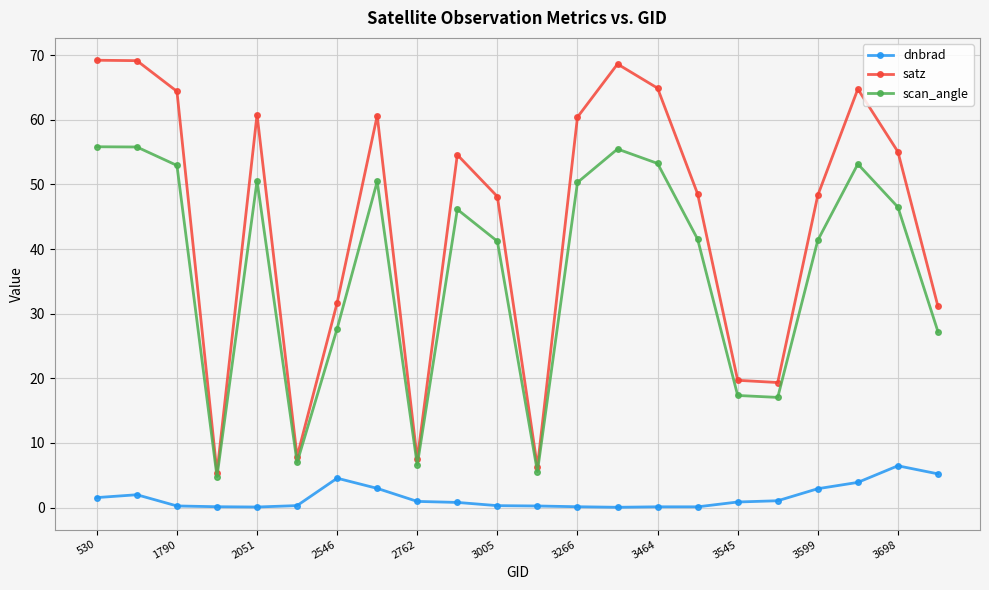

What is the sum of all satz values?

966.4